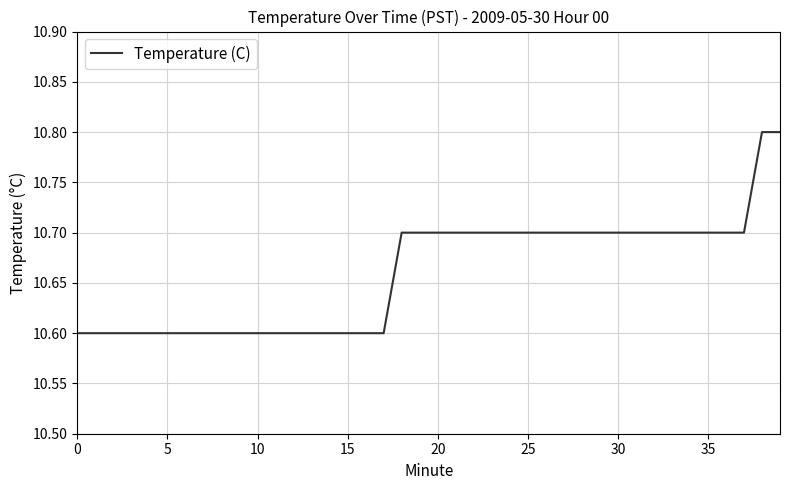

What is the smallest value displayed?

10.6